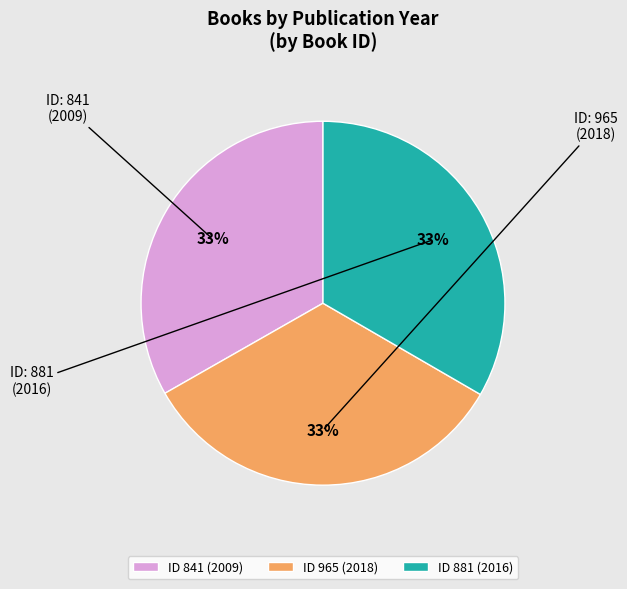

To the nearest percent, what is the average slice percentage?

33%